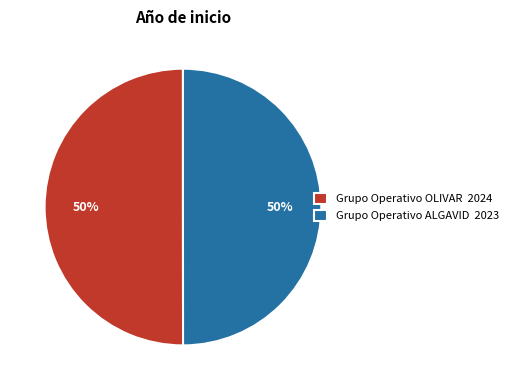

How many slices are in this pie chart?

2